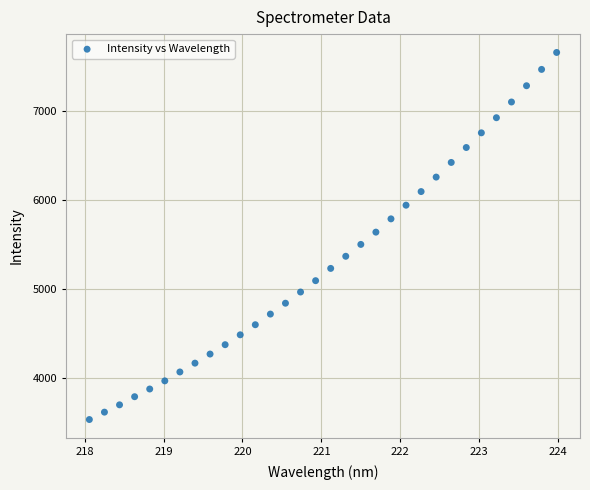

What is the range of Y values (max minus min)?

4134.5